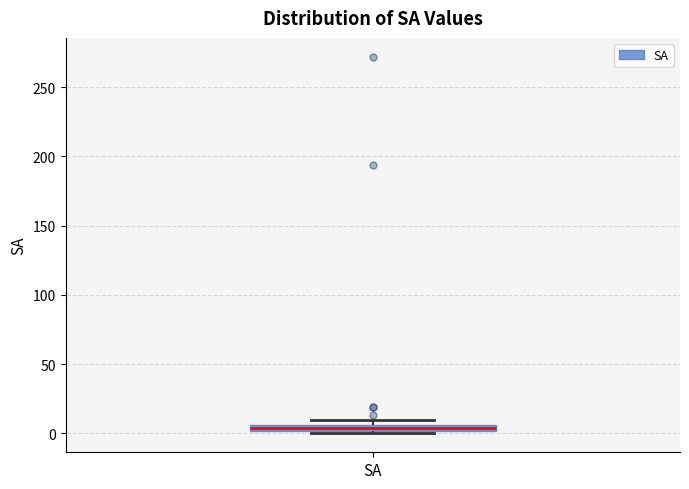

Where is the lower edge of the box for SA on the y-axis? The values are not printed on the chart, so give them approximately, as read against the axis.

0